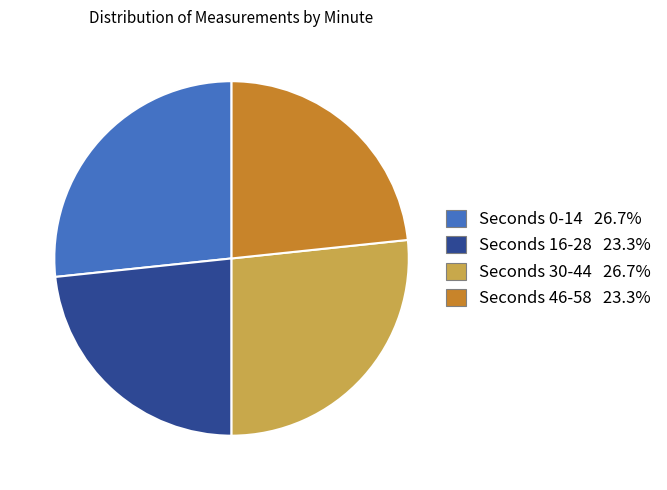

Approximately how many times larger is the value at Seconds 46-58 23.3% compared to Seconds 0-14 26.7%?

0.9